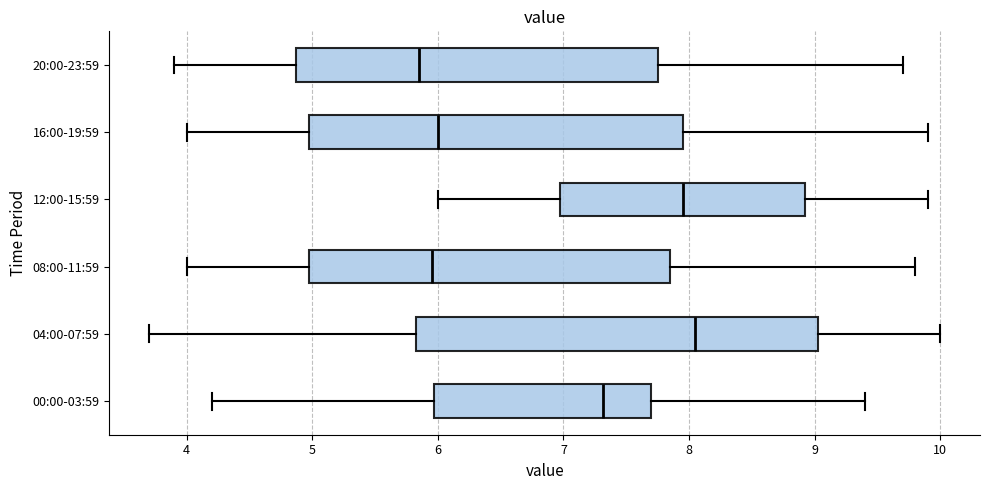

Where does the left whisker of the box for 16:00-19:59 end on the x-axis? The values are not printed on the chart, so give them approximately, as read against the axis.

4.0